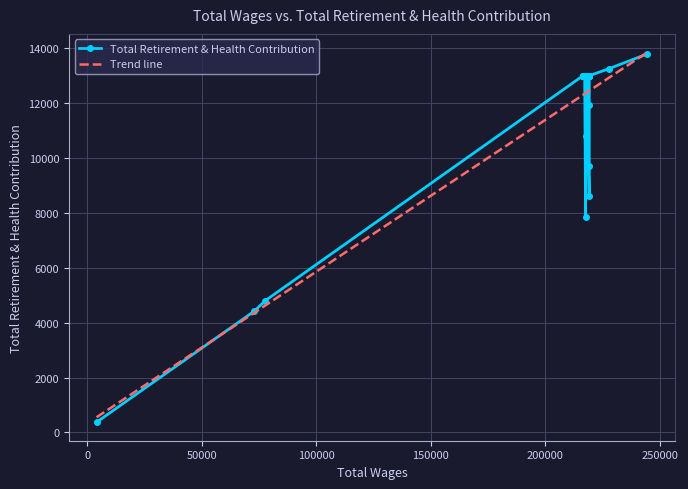

Rank the categories by value from highest to lowest.

0, 1, 2, 3, 4, 5, 6, 7, 8, 9, 10, 11, 12, 16, 18, 20, 21, 22, 23, 24, 25, 26, 27, 13, 17, 14, 15, 19, 28, 29, 30